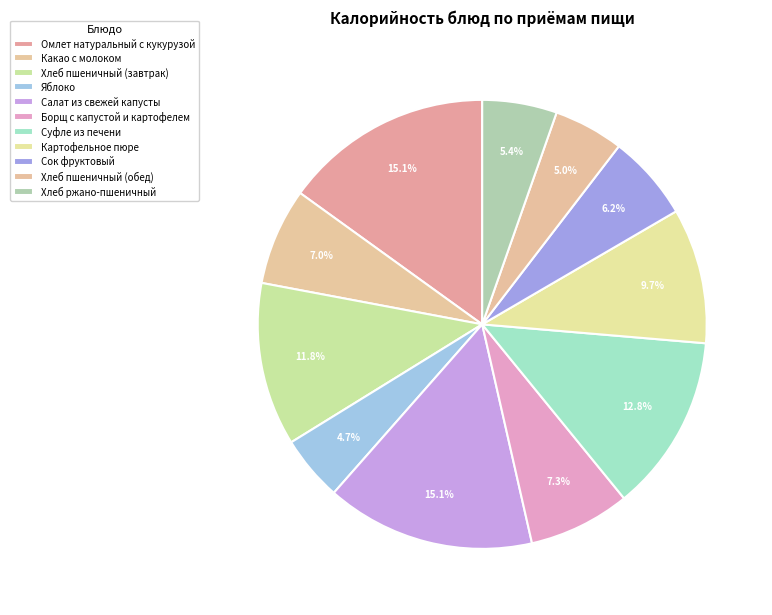

How many slices are in this pie chart?

11